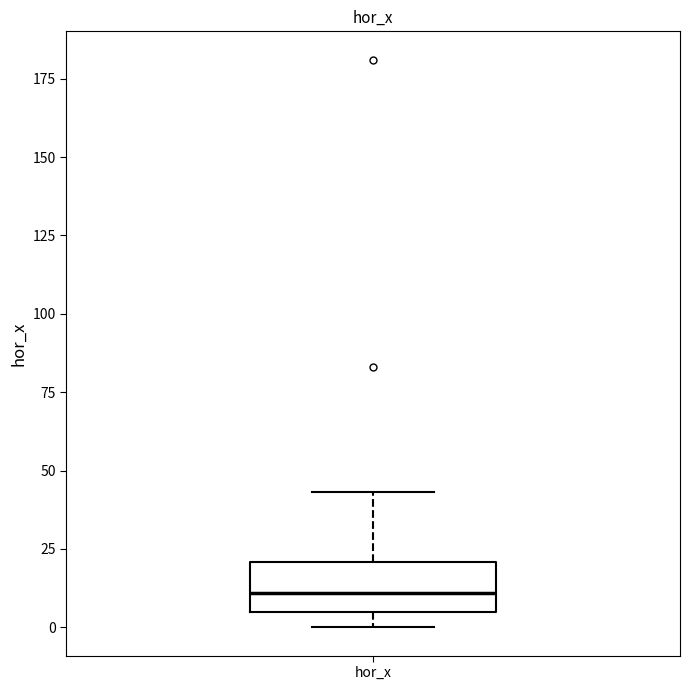

Where is the upper edge of the box for hor_x on the y-axis? The values are not printed on the chart, so give them approximately, as read against the axis.

20